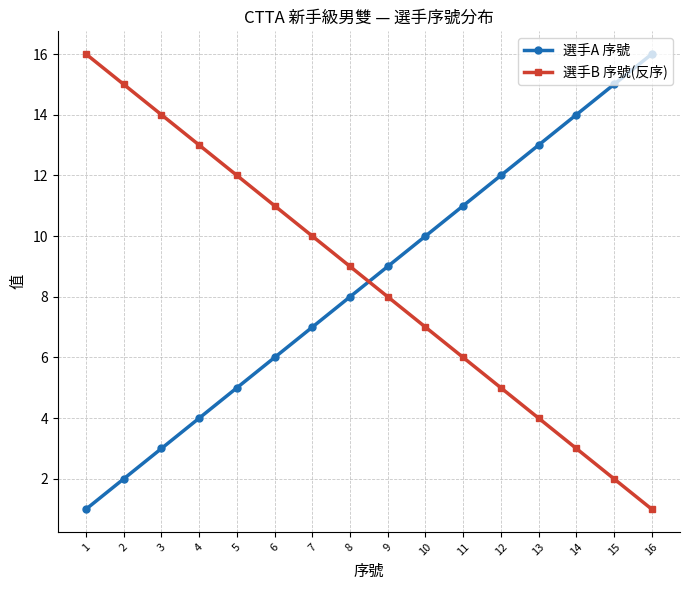

Count the number of categories in the chart.

16